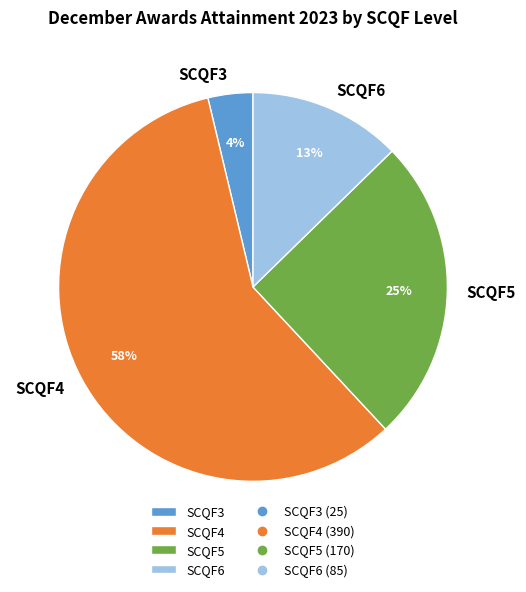

To the nearest percent, what percentage of the pie is SCQF4?

58%